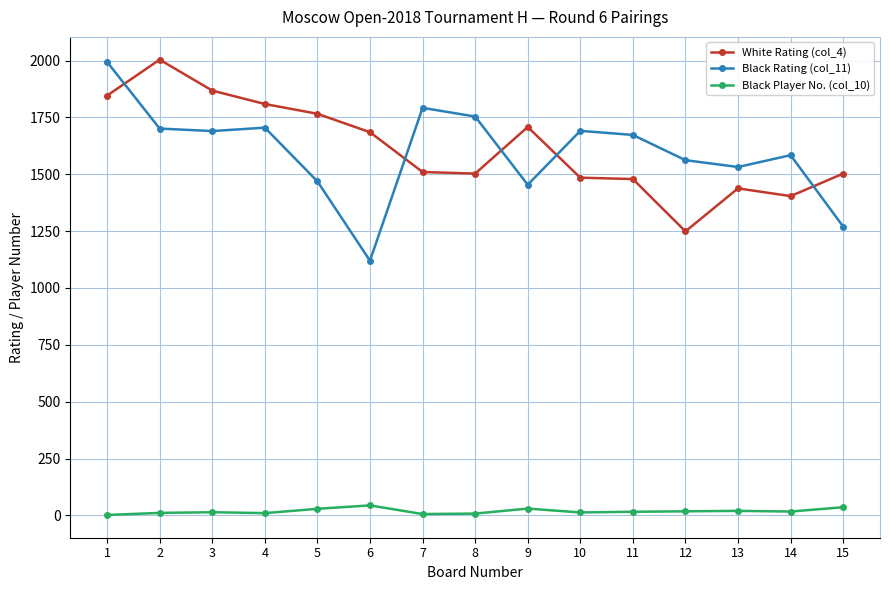

Which series has the widest spread of values?

Black Rating (col_11)